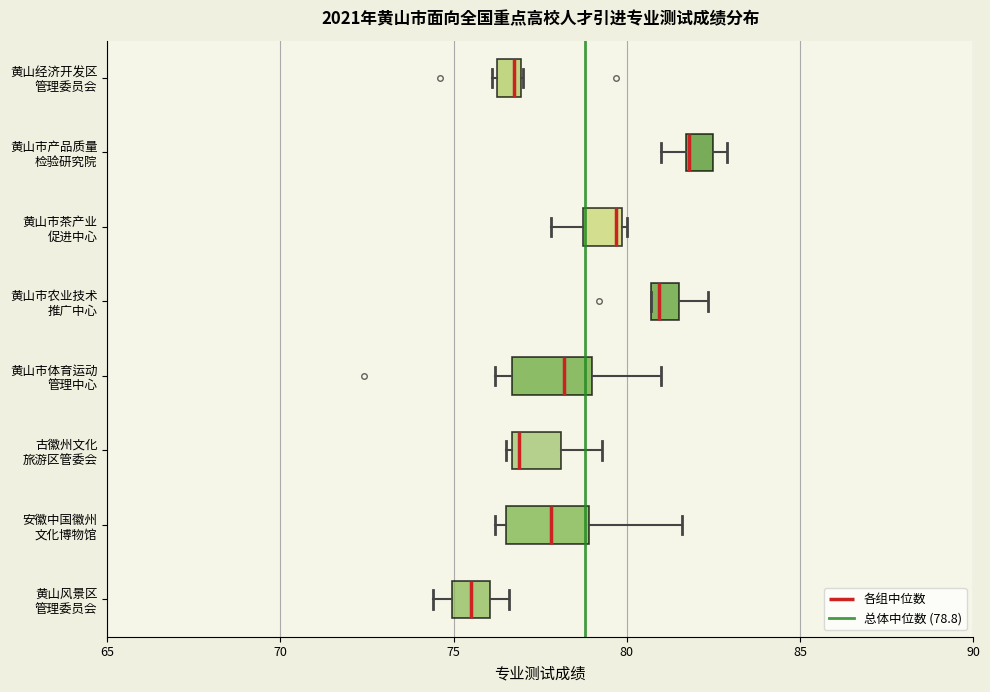

Where does the median line of the box for 黄山市体育运动 管理中心 sit on the x-axis? The values are not printed on the chart, so give them approximately, as read against the axis.

78.0